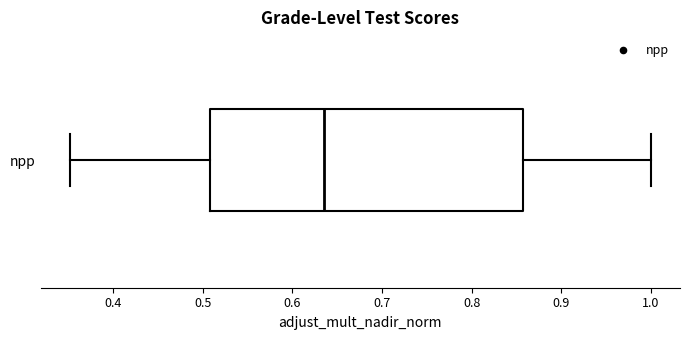

Transcribe this box plot: give where the median line is, the range the box spans, and where the two whiskers end, as read against the x-axis. The values are not printed on the chart, so give them approximately, as read against the axis.

median 0.64, box 0.51 to 0.86, whiskers 0.35 to 1.00